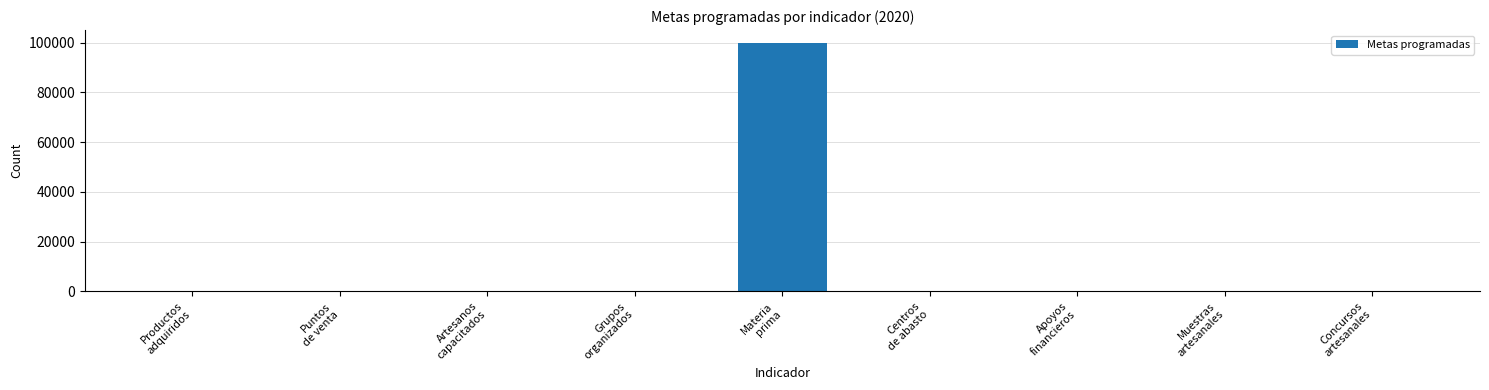

What is the greatest value displayed?

100000